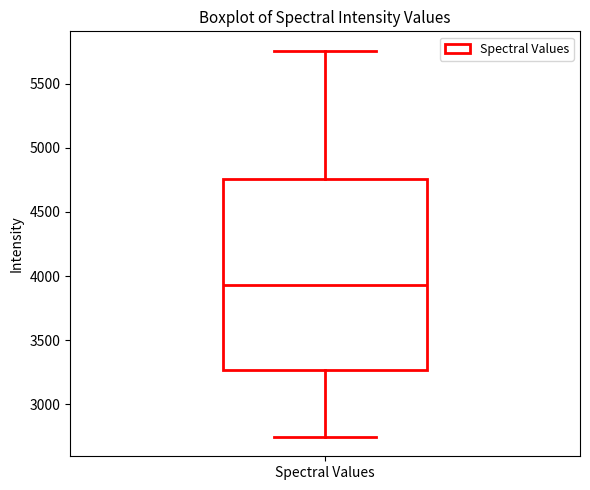

Read this box plot against the y-axis: the position of the median line, the range covered by the box, and the ends of both whiskers. The values are not printed on the chart, so give them approximately, as read against the axis.

median 3950, box 3250 to 4750, whiskers 2750 to 5750